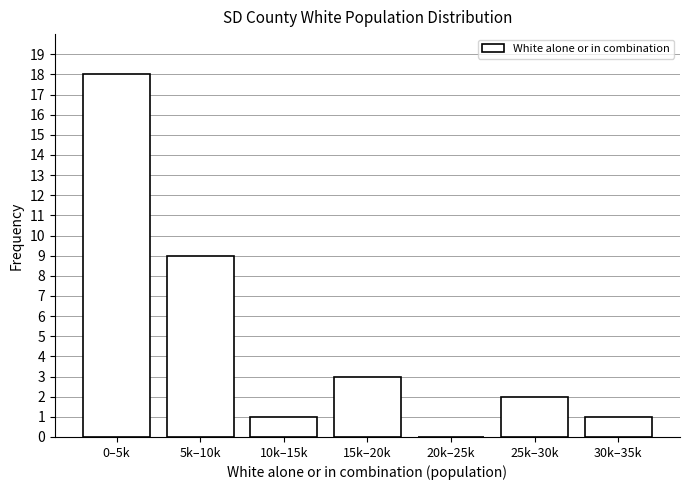

Reading right to left, what are all the values shown in this chart?

30k–35k=1	25k–30k=2	20k–25k=0	15k–20k=3	10k–15k=1	5k–10k=9	0–5k=18